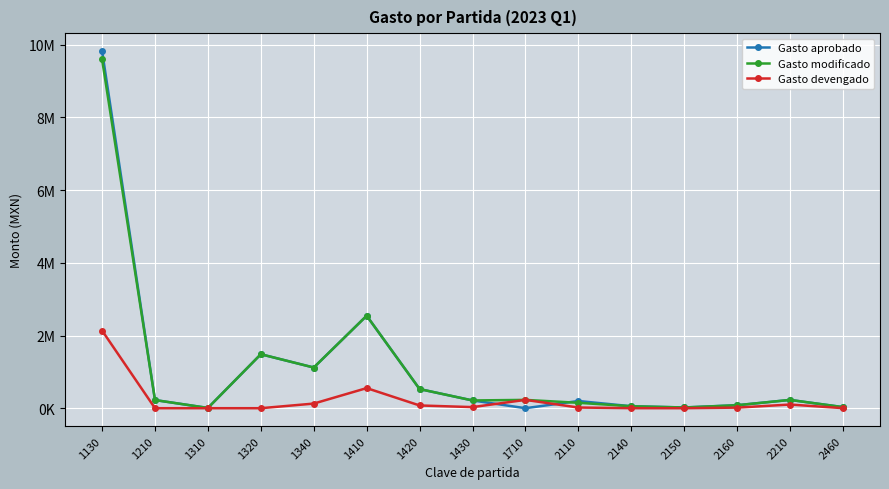

Is the value of Gasto modificado at 1420 greater than the value of Gasto devengado at 2150?

Yes